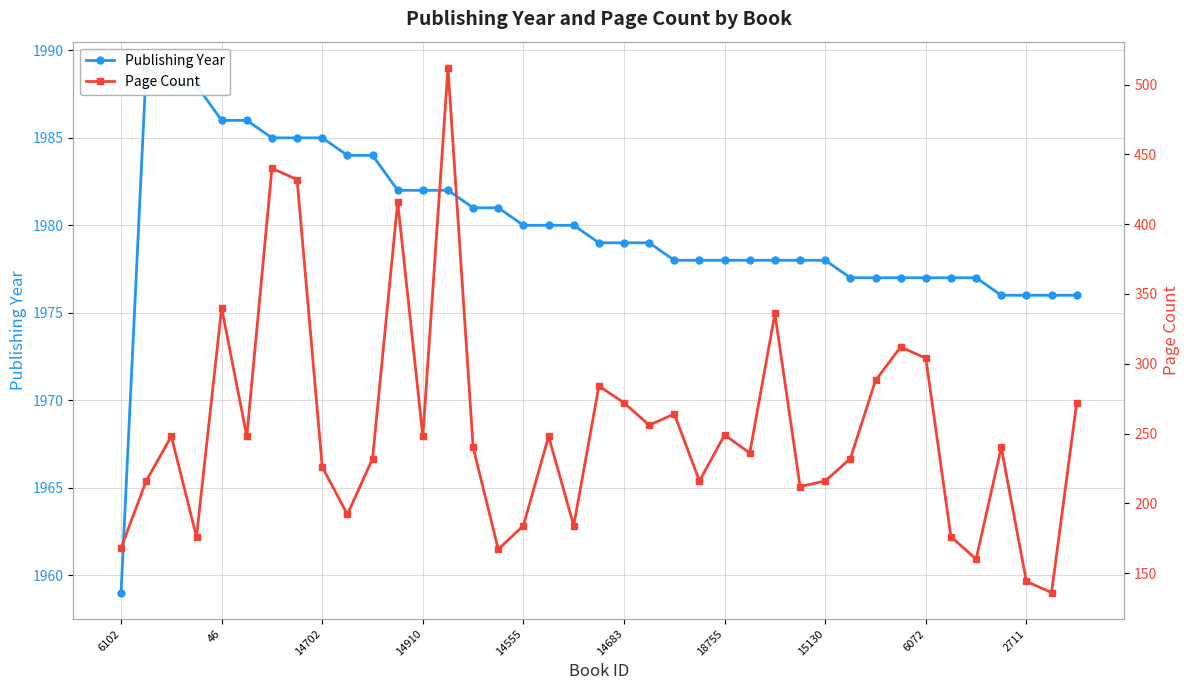

The Page Count series shows 136 at 37. True or false?

True